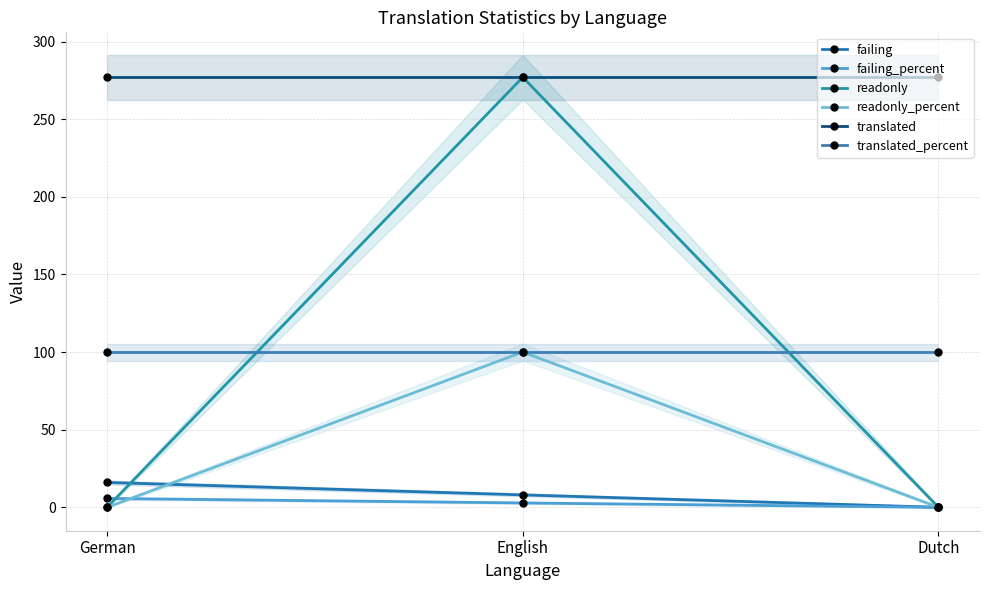

What is the difference between the readonly_percent values at English and Dutch?

100.0